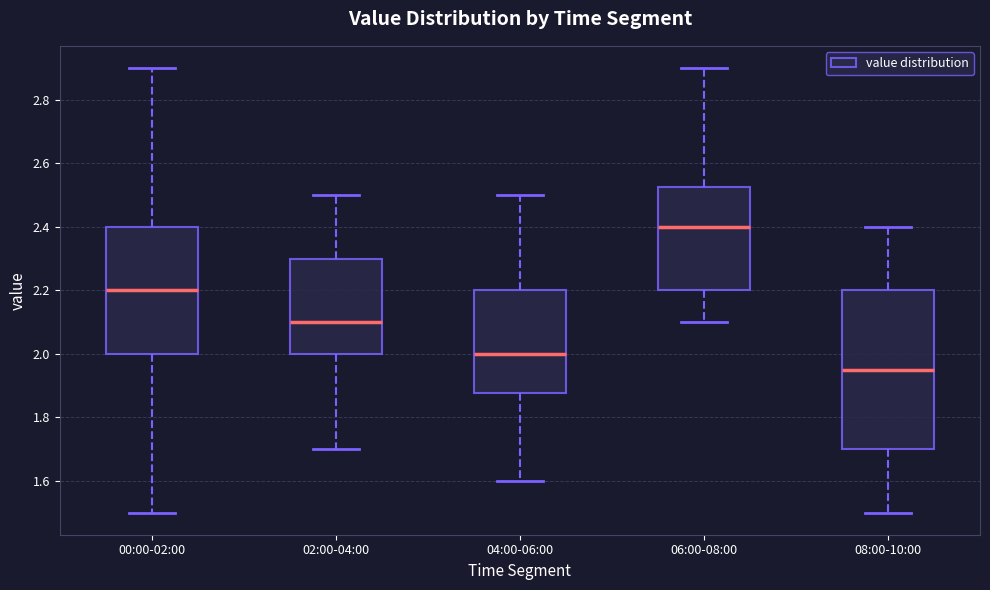

Which box has the highest median line?

06:00-08:00